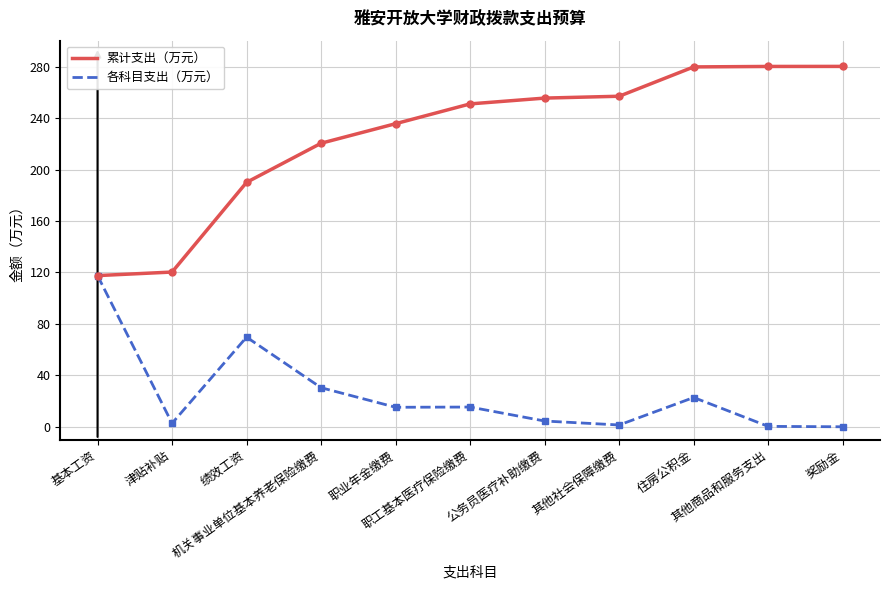

Which series has the largest total across all categories?

累计支出（万元）